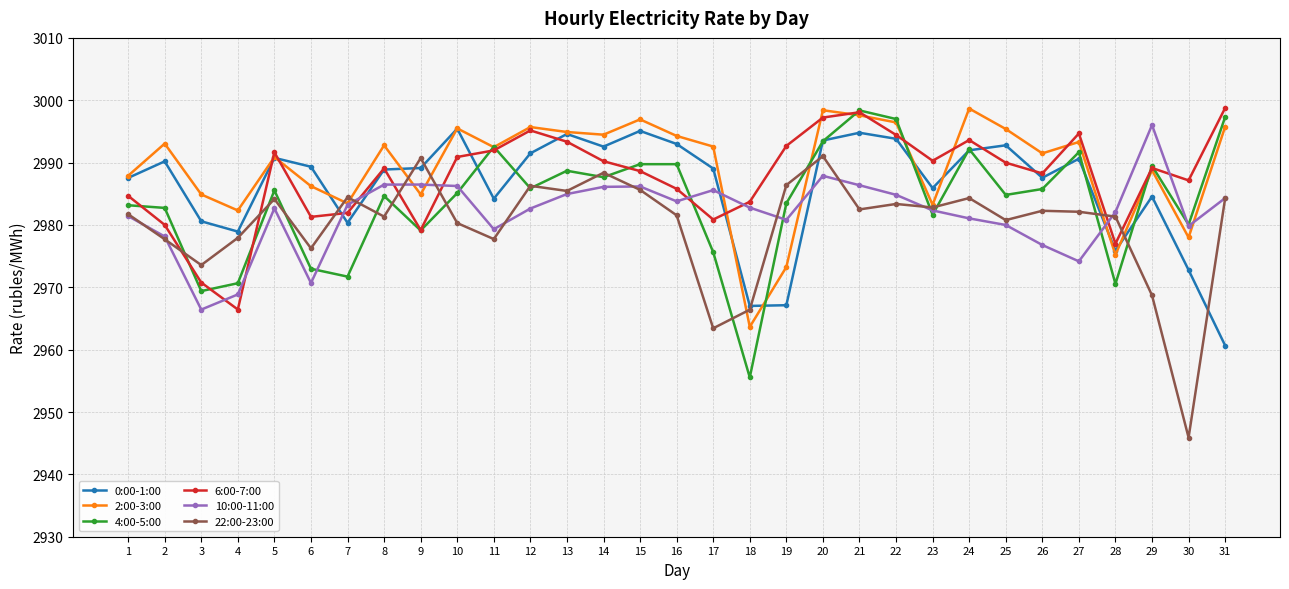

True or false: 22:00-23:00 and 6:00-7:00 cross at least once.

True